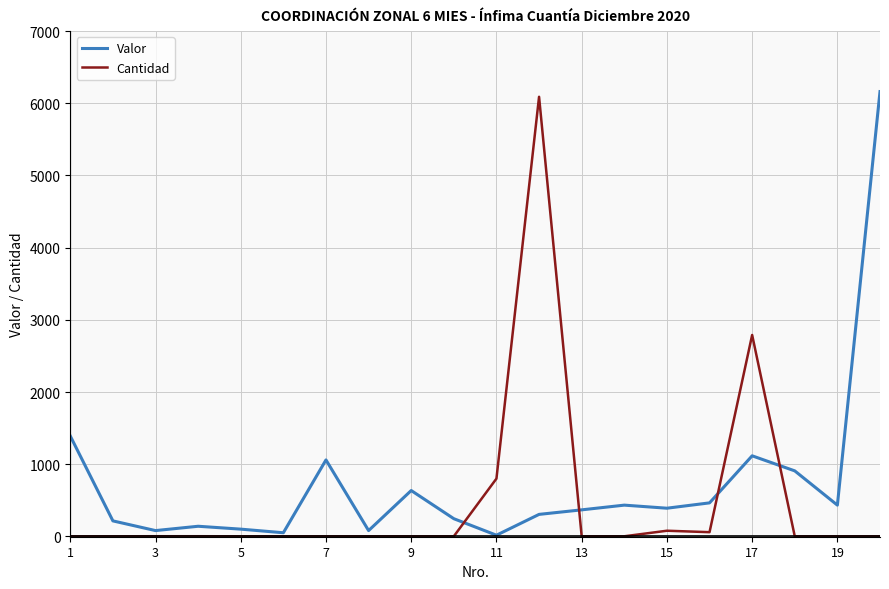

What are all the series names shown in the legend?

Valor, Cantidad